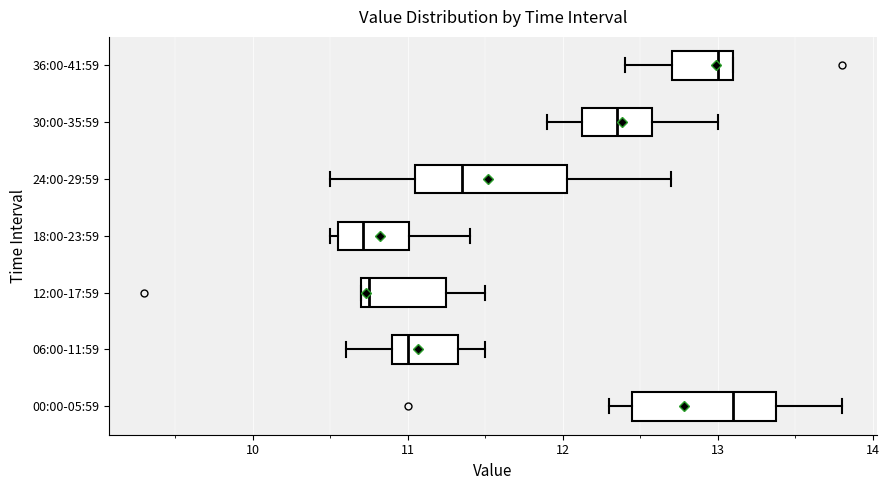

Which box's median line is the furthest to the right?

00:00-05:59